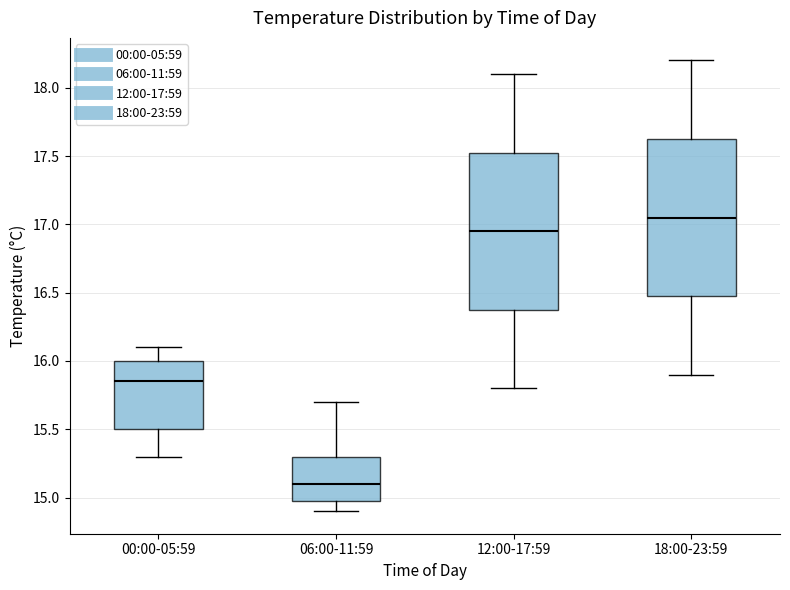

Reading left to right, transcribe this box plot: for each box, give where its median line is, the range the box spans, and where its two whiskers end, as read against the y-axis. The values are not printed on the chart, so give them approximately, as read against the axis.

00:00-05:59: median 15.85, box 15.50 to 16.00, whiskers 15.30 to 16.10
06:00-11:59: median 15.10, box 15.00 to 15.30, whiskers 14.90 to 15.70
12:00-17:59: median 16.95, box 16.40 to 17.55, whiskers 15.80 to 18.10
18:00-23:59: median 17.05, box 16.50 to 17.65, whiskers 15.90 to 18.20